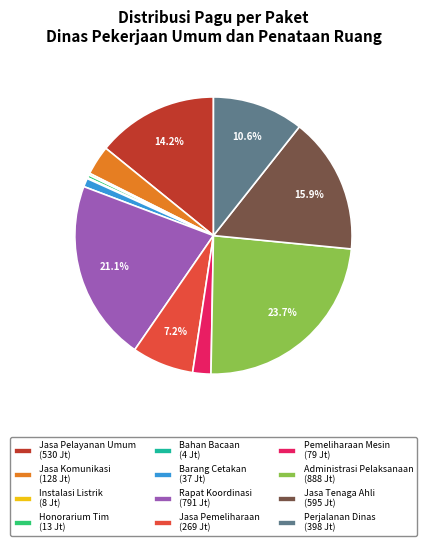

To the nearest percent, what is the difference between the largest and smallest slice percentages?

24%